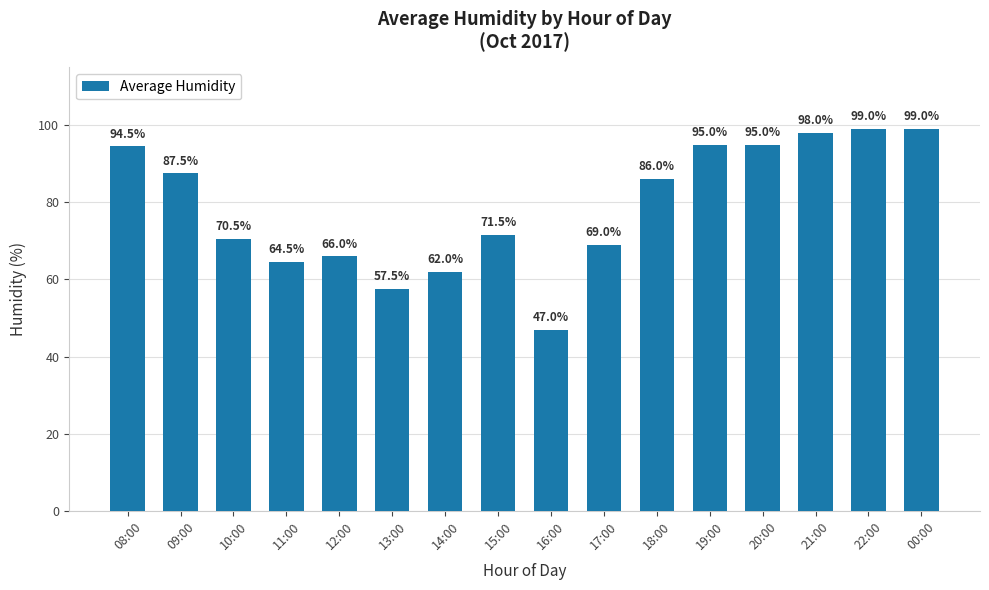

Are the bars grouped side by side (vs. stacked)?

No